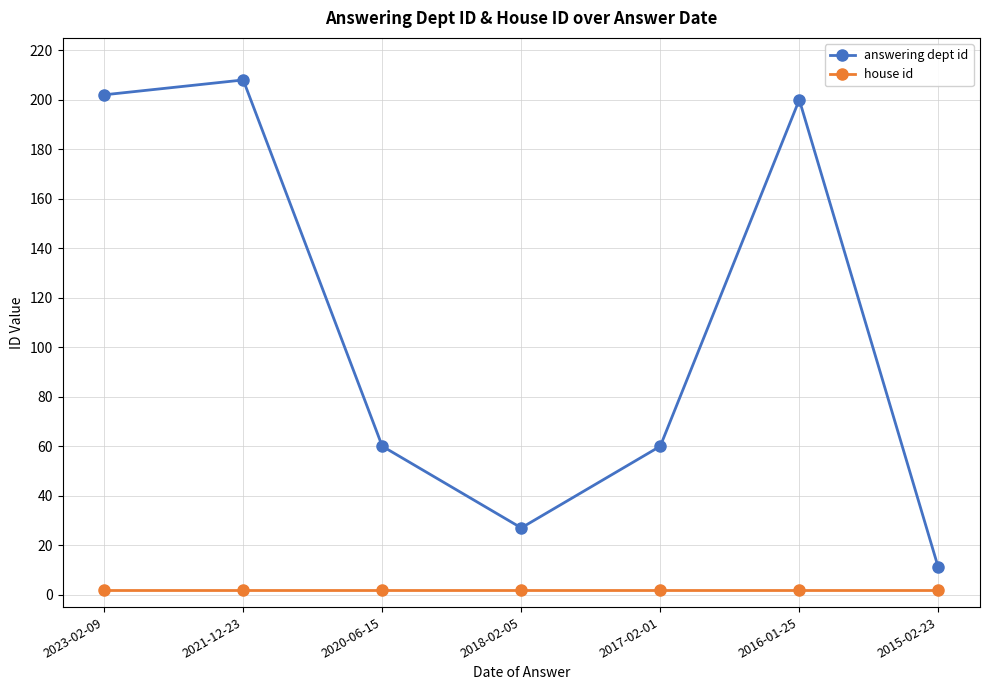

True or false: answering dept id and house id cross at least once.

False